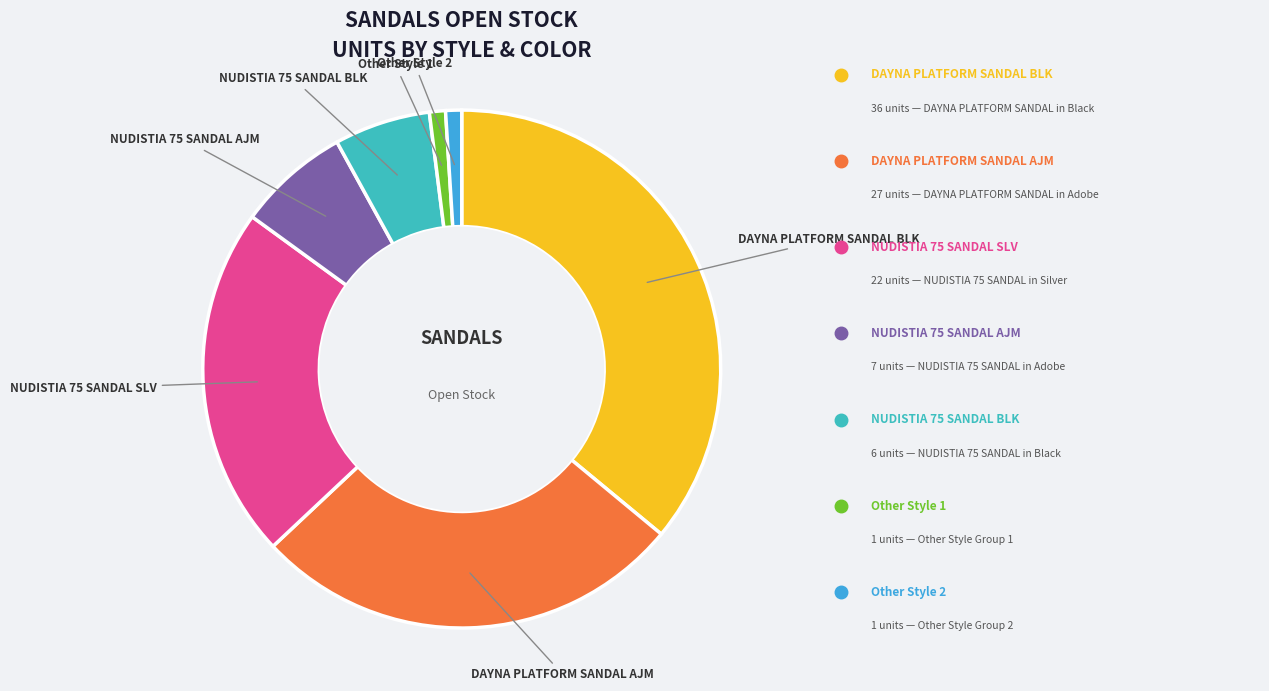

Is there a majority slice in this chart?

No